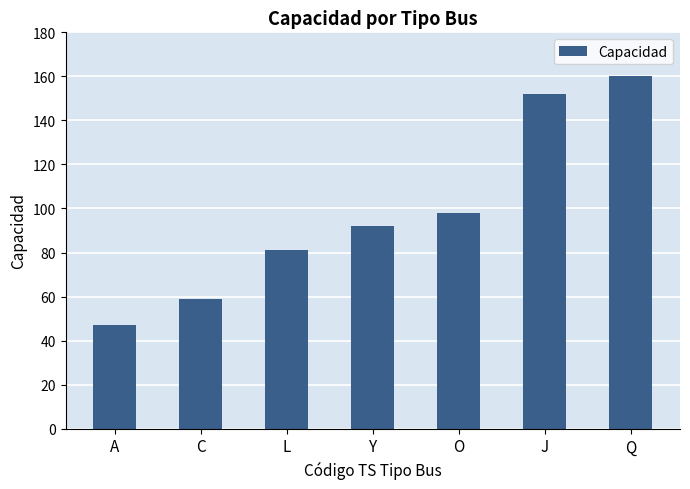

Which label corresponds to the smallest value in the chart?

A